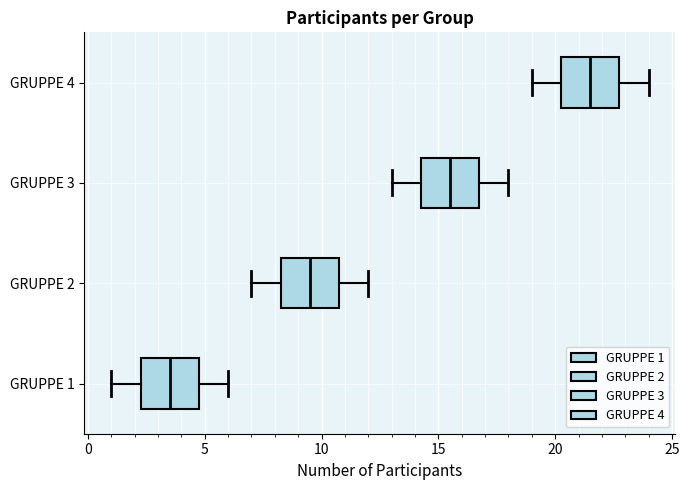

Reading bottom to top, transcribe this box plot: for each box, give where its median line is, the range the box spans, and where its two whiskers end, as read against the x-axis. The values are not printed on the chart, so give them approximately, as read against the axis.

GRUPPE 1: median 3.5, box 2.5 to 5.0, whiskers 1.0 to 6.0
GRUPPE 2: median 9.5, box 8.5 to 11.0, whiskers 7.0 to 12.0
GRUPPE 3: median 15.5, box 14.5 to 17.0, whiskers 13.0 to 18.0
GRUPPE 4: median 21.5, box 20.5 to 23.0, whiskers 19.0 to 24.0